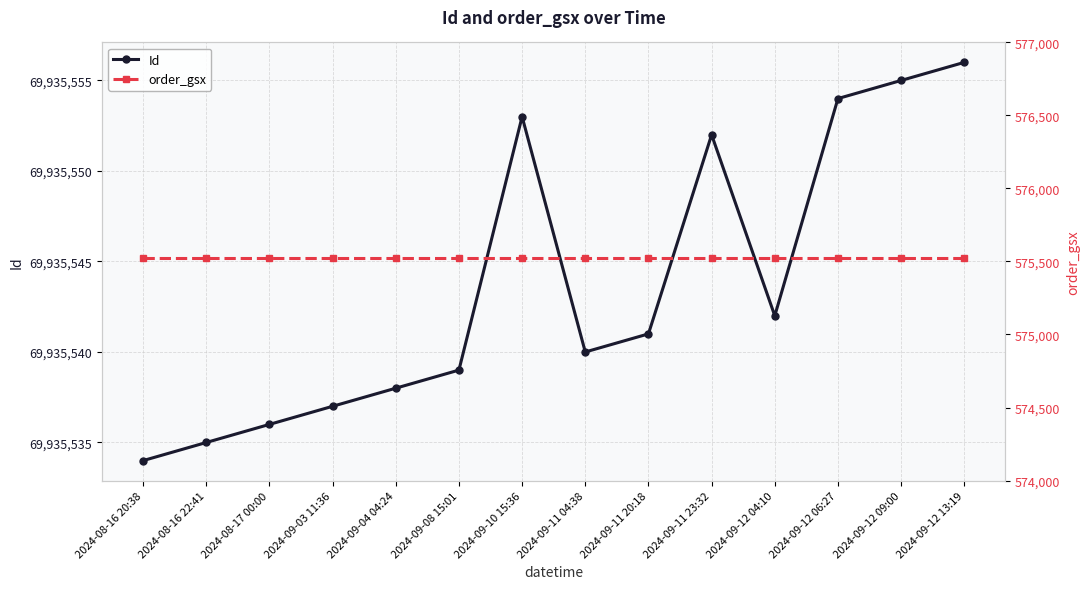

How many lines are shown in the chart?

2